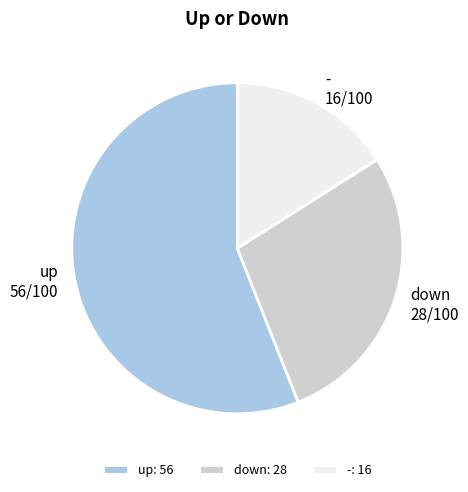

What is the ratio of the value at up: 56 to the value at -: 16?

3.5